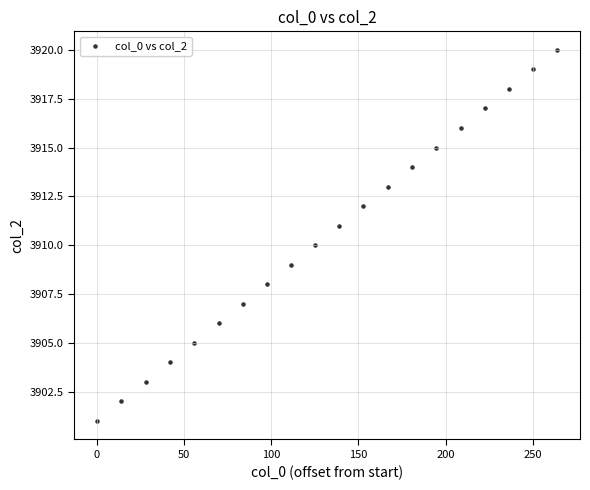

What is the range of Y values (max minus min)?

19